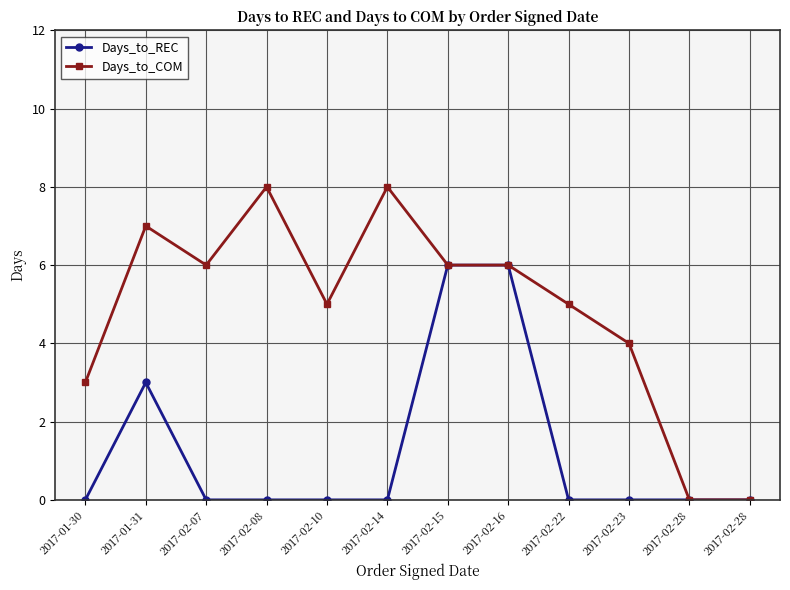

What is the highest value of the Days_to_REC series?

6